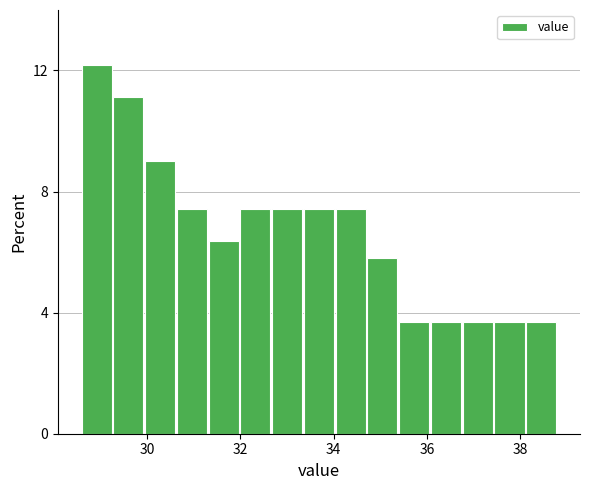

Read against the x-axis, roughly where is the centre of the tallest bar?

29.0